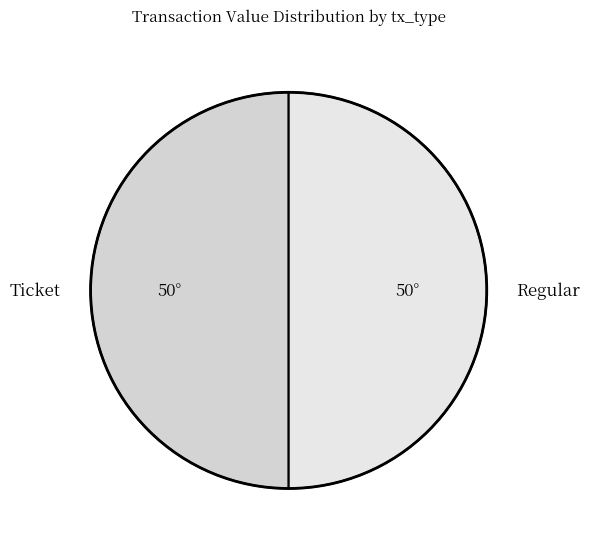

Is it true that Ticket is 36% of the pie?

False